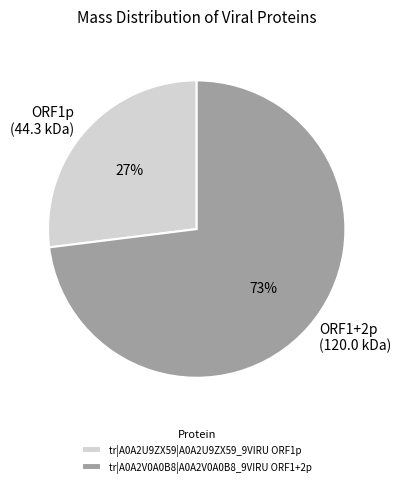

Approximately how many times larger is the value at tr|A0A2V0A0B8|A0A2V0A0B8_9VIRU ORF1+2p compared to tr|A0A2U9ZX59|A0A2U9ZX59_9VIRU ORF1p?

2.7